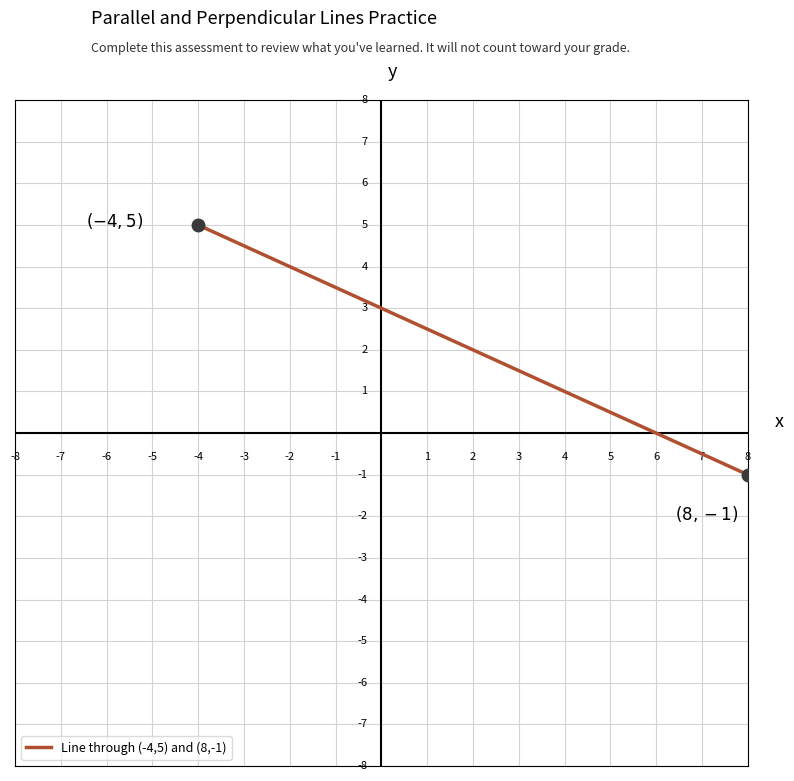

How many lines are shown in the chart?

1